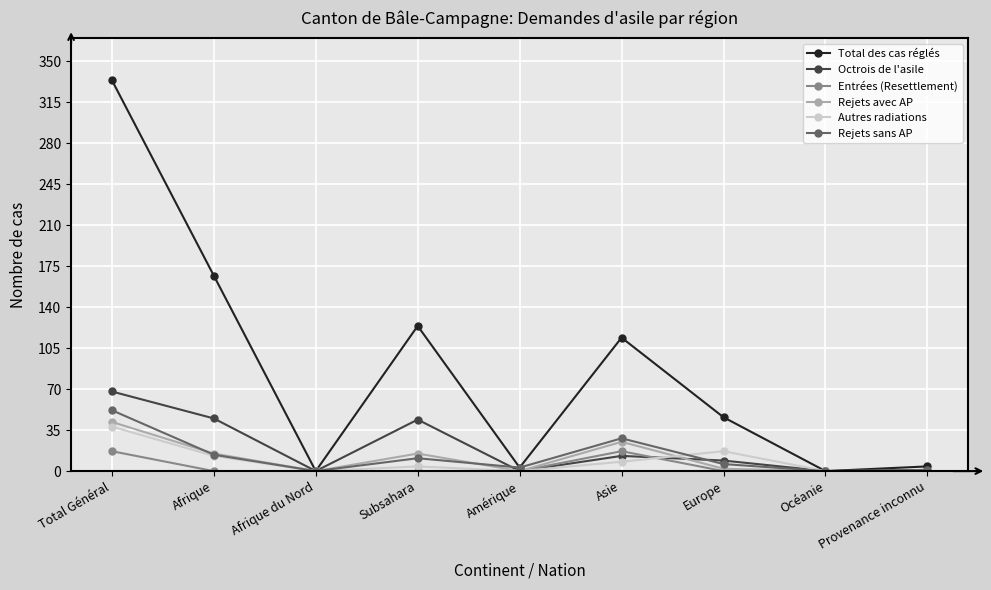

Does the chart have visible grid lines?

Yes